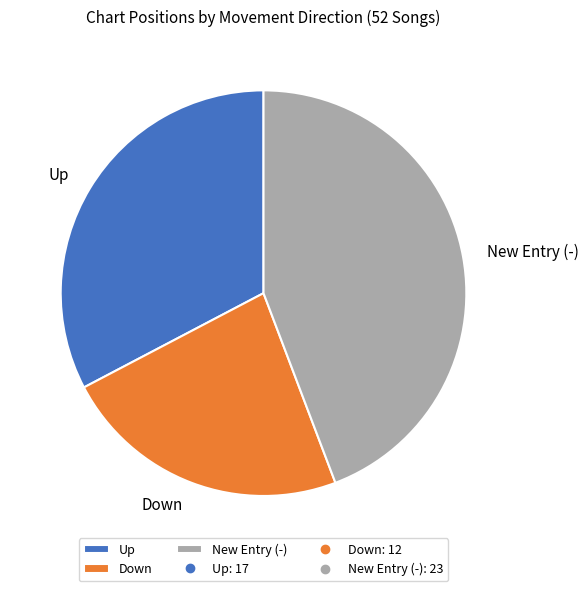

Count the number of slices in the pie.

3